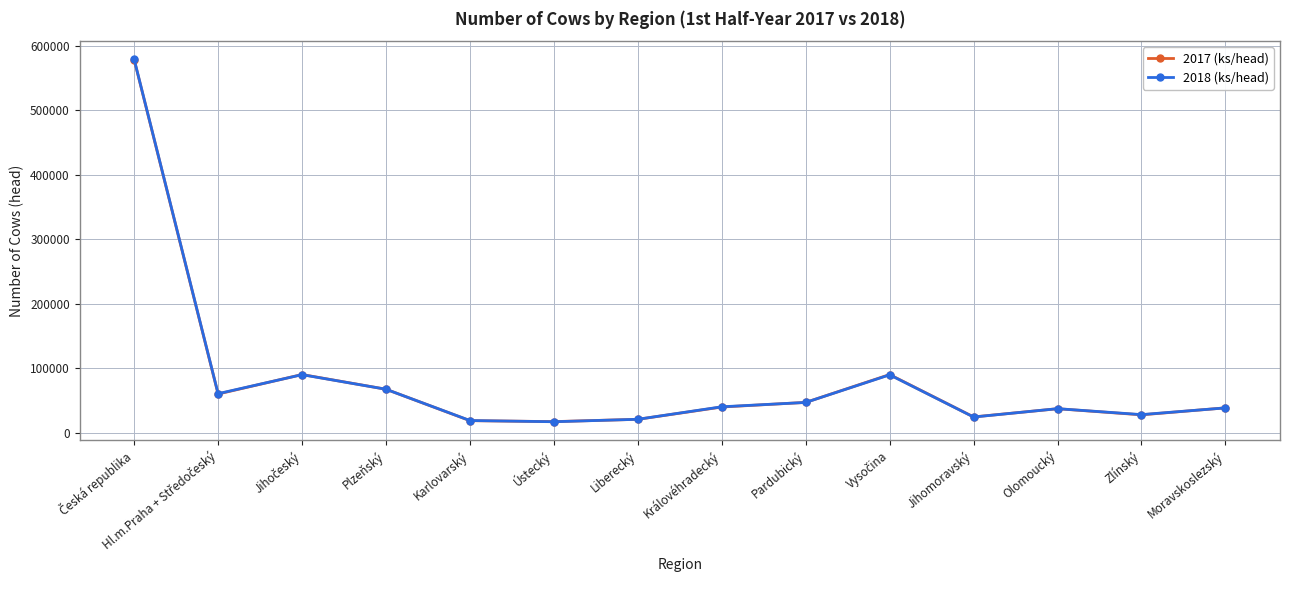

What is the minimum value for 2017 (ks/head)?

17141